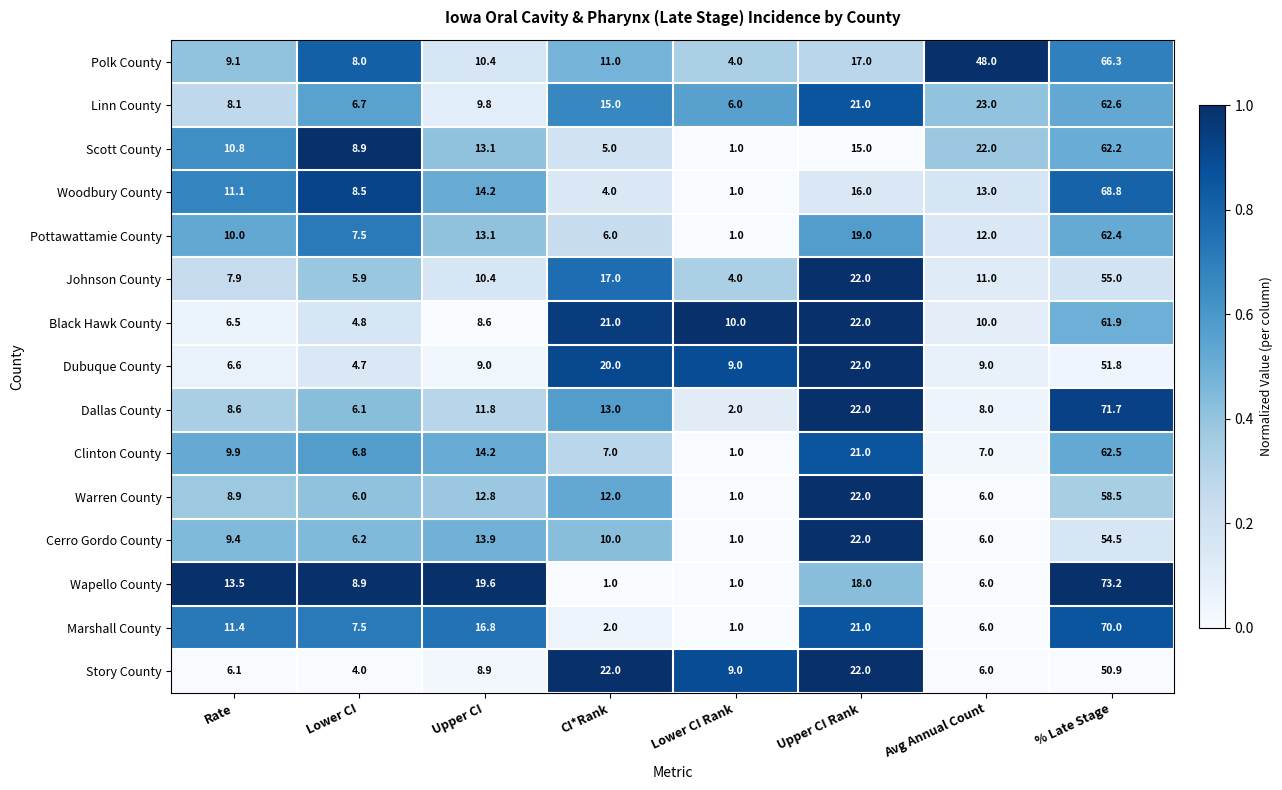

Count the number of data series in this chart.

15